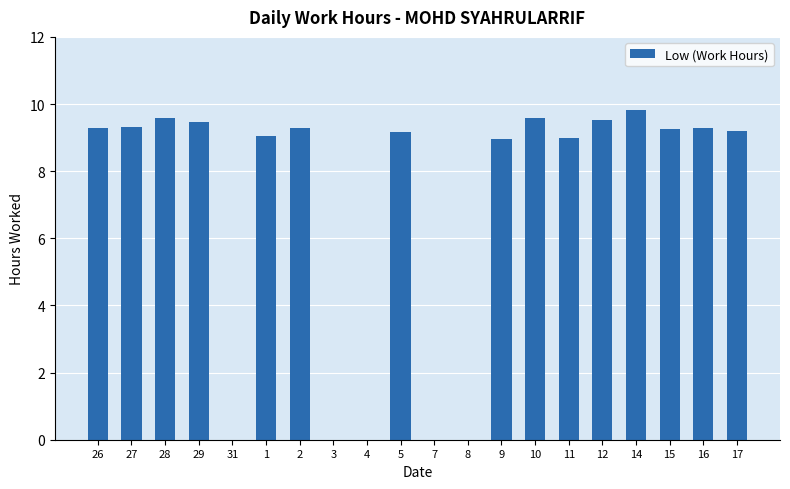

The chart shows a value of 9.2 at 5. True or false?

True